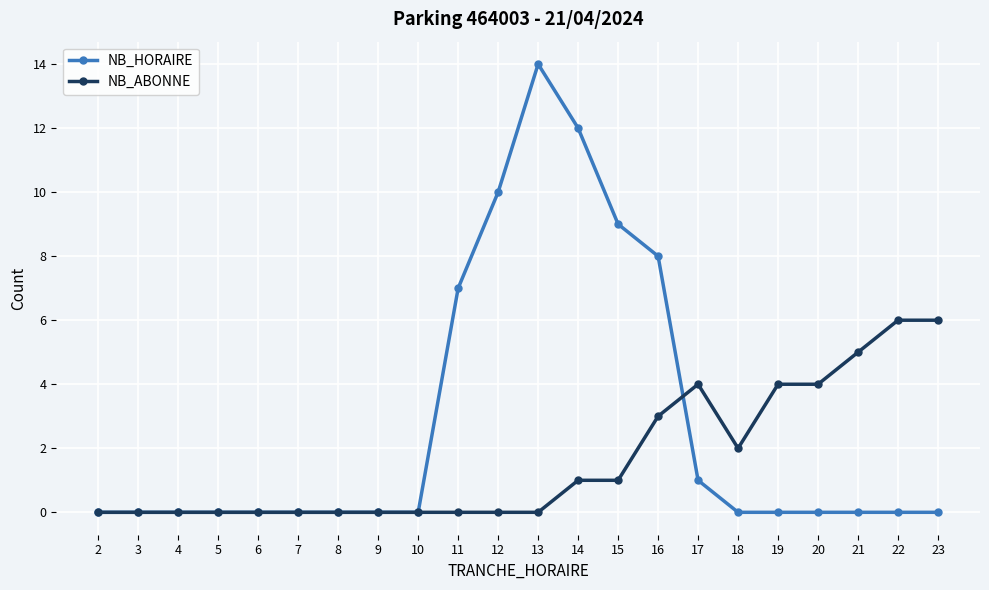

Is the value of NB_ABONNE at 3 greater than the value of NB_HORAIRE at 11?

No